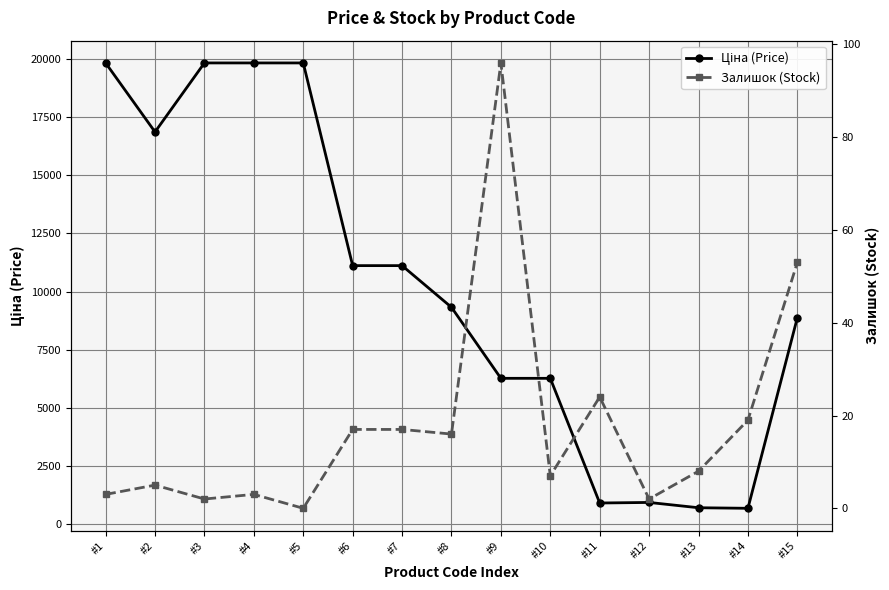

What is the difference between the Ціна (Price) values at #7 and #8?

1792.2